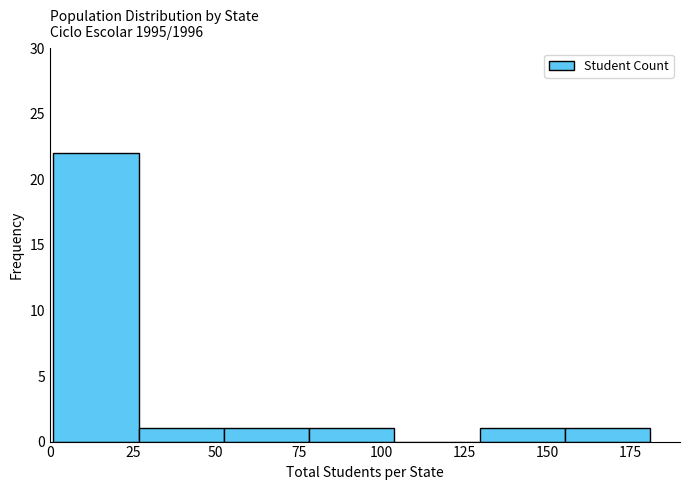

Over which range of the x-axis is the bar tallest?

0 to 25